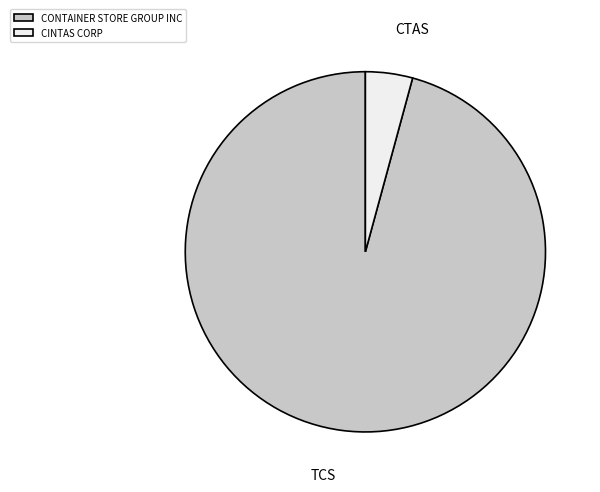

How many segments does this pie chart have?

2